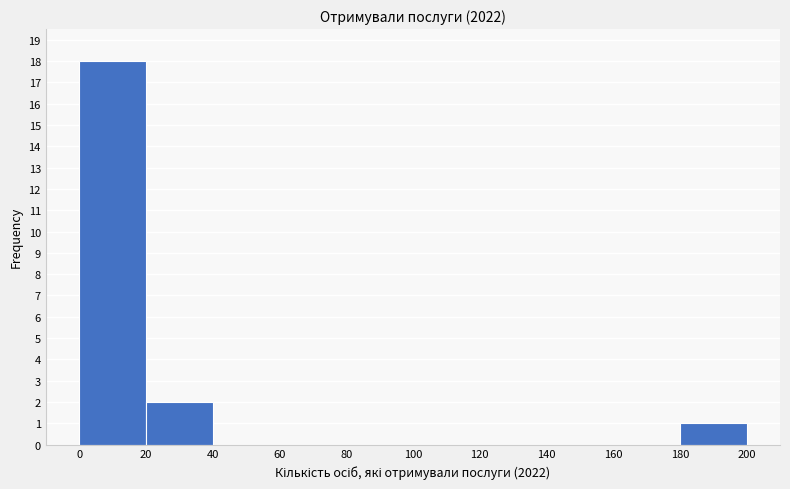

Over which range of the x-axis is the bar tallest?

0 to 20